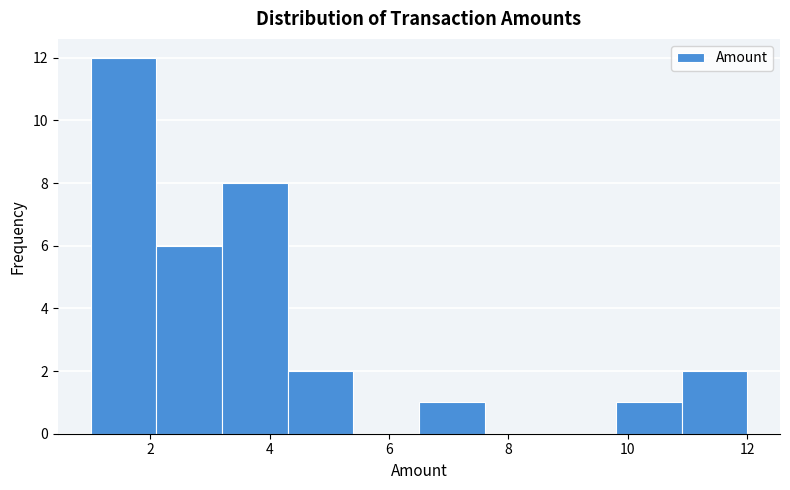

Reading left to right, transcribe this chart: for each bar, give the range it covers on the x-axis and its height. Neither the bar edges nor the heights are printed on the chart, so give them approximately, as read against the axes.

1.0 to 2.1: 12
2.1 to 3.2: 6
3.2 to 4.3: 8
4.3 to 5.4: 2
5.4 to 6.5: 0
6.5 to 7.6: 1
7.6 to 8.7: 0
8.7 to 9.8: 0
9.8 to 10.9: 1
10.9 to 12.0: 2